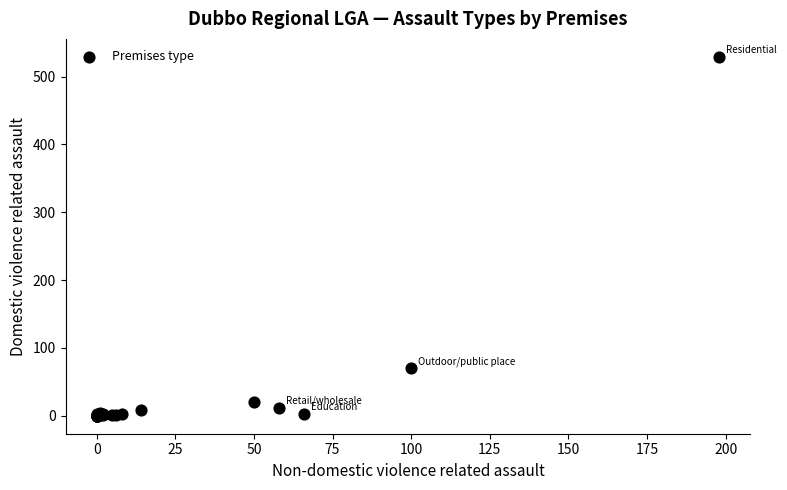

What Y value in the scatter plot is closest to 264?

70